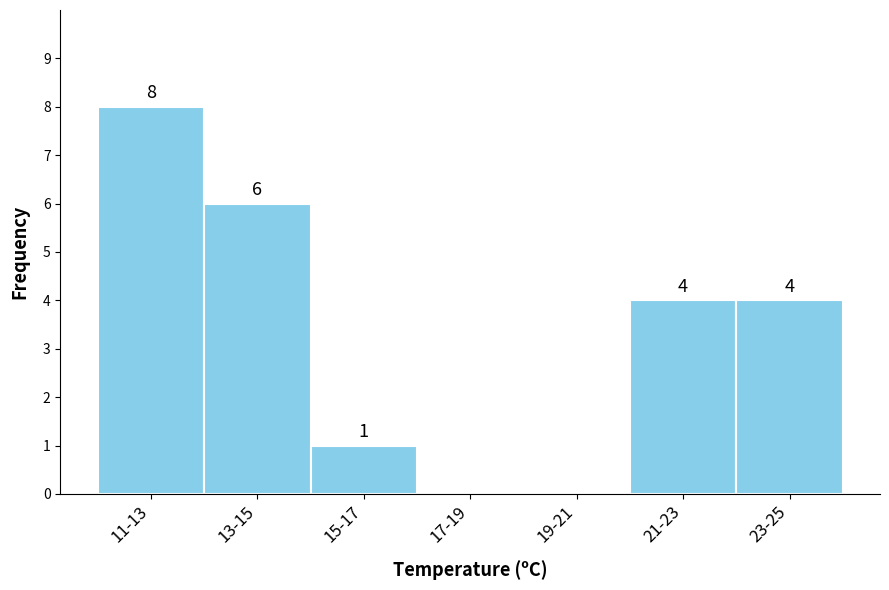

Reading left to right, extract all data points from this chart.

11-13=8	13-15=6	15-17=1	17-19=0	19-21=0	21-23=4	23-25=4